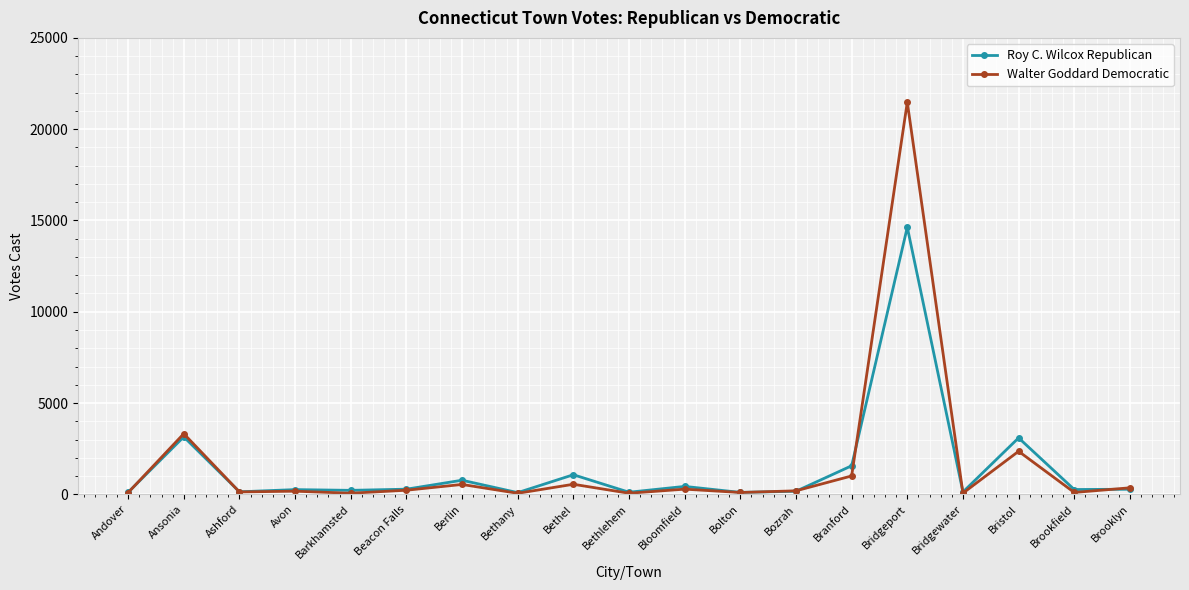

In Roy C. Wilcox Republican, how many points are higher than both neighbors (excluding endpoints)?

7